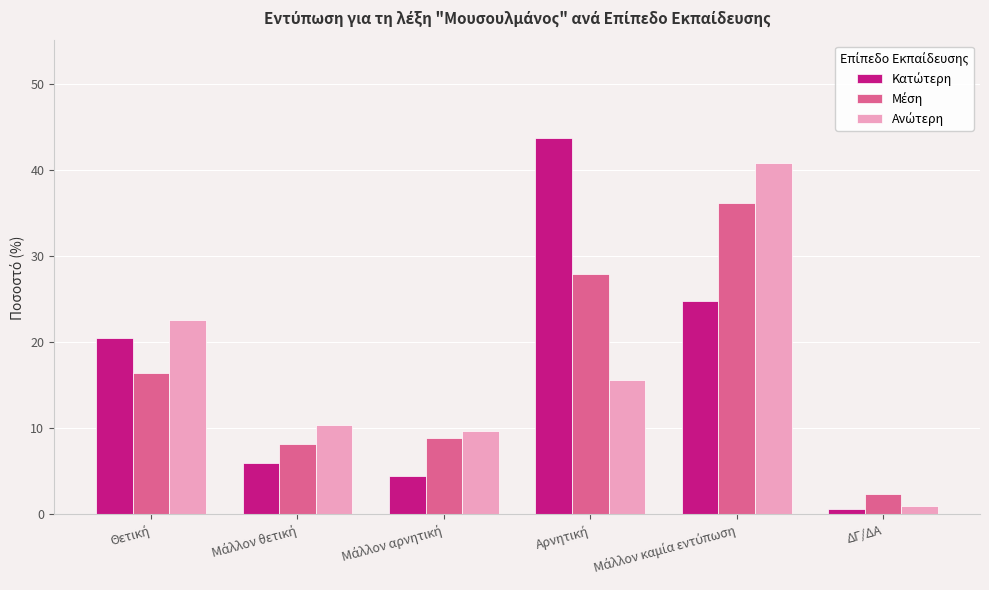

At which category does the chart reach its minimum across all series?

ΔΓ/ΔΑ